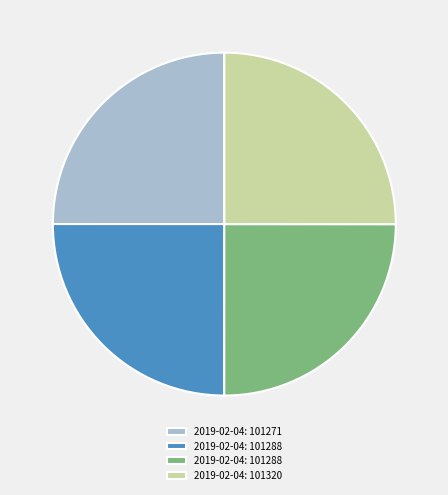

Is there a majority slice in this chart?

No